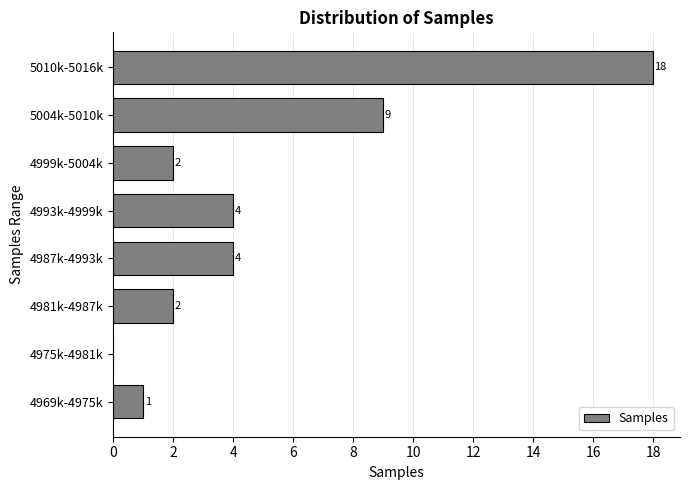

Reading bottom to top, list all the values displayed in this chart.

4969k-4975k=1	4975k-4981k=0	4981k-4987k=2	4987k-4993k=4	4993k-4999k=4	4999k-5004k=2	5004k-5010k=9	5010k-5016k=18